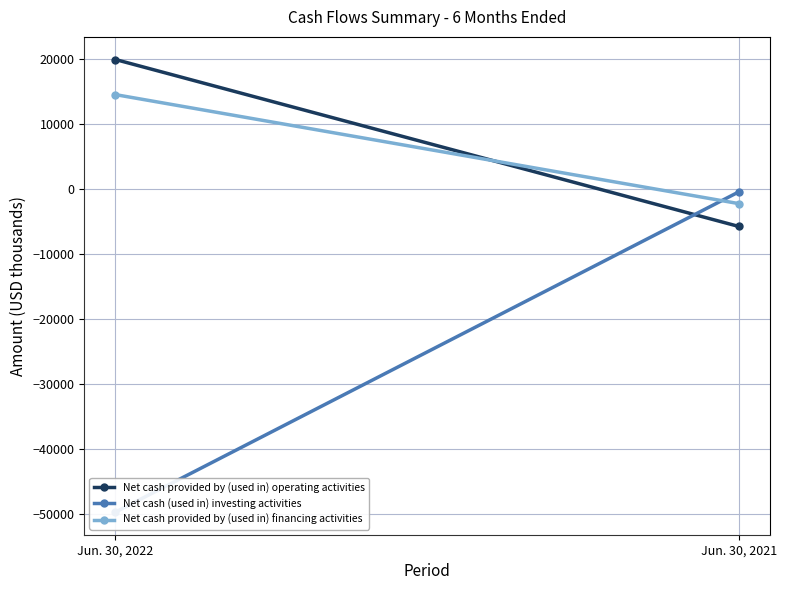

How many lines are shown in the chart?

3